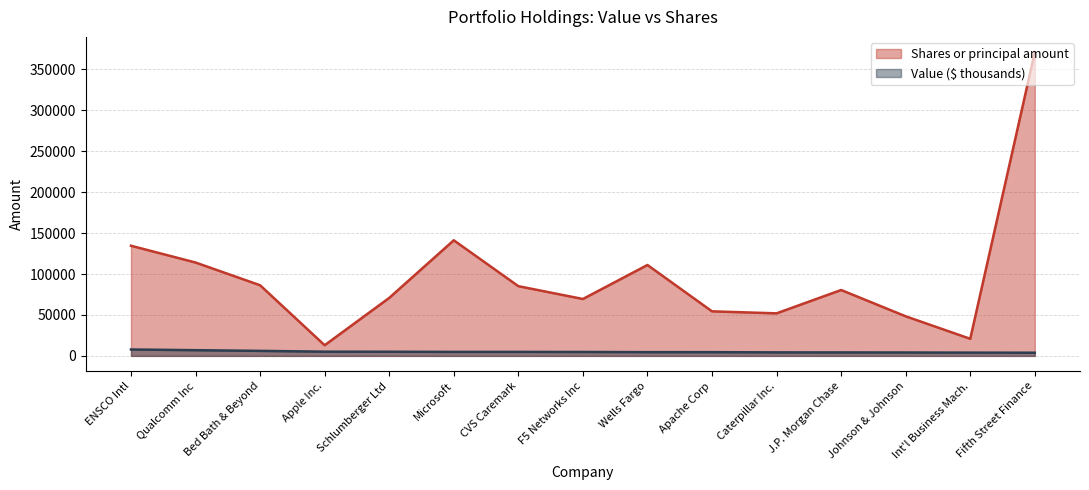

Reading left to right, extract all data points from this chart.

Shares or principal amount: ENSCO Intl=134550	Qualcomm Inc=114050	Bed Bath & Beyond=86300	Apple Inc.=13020	Schlumberger Ltd=70825	Microsoft=141225	CVS Caremark=85175	F5 Networks Inc=69500	Wells Fargo=111030	Apache Corp=54410	Caterpillar Inc.=51979	J.P. Morgan Chase=80476	Johnson & Johnson=48355	Int'l Business Mach.=20875	Fifth Street Finance=371100
Value: ENSCO Intl=7820	Qualcomm Inc=6967	Bed Bath & Beyond=6123	Apple Inc.=5163	Schlumberger Ltd=5075	Microsoft=4879	CVS Caremark=4870	F5 Networks Inc=4782	Wells Fargo=4582	Apache Corp=4561	Caterpillar Inc.=4288	J.P. Morgan Chase=4248	Johnson & Johnson=4152	Int'l Business Mach.=3989	Fifth Street Finance=3878